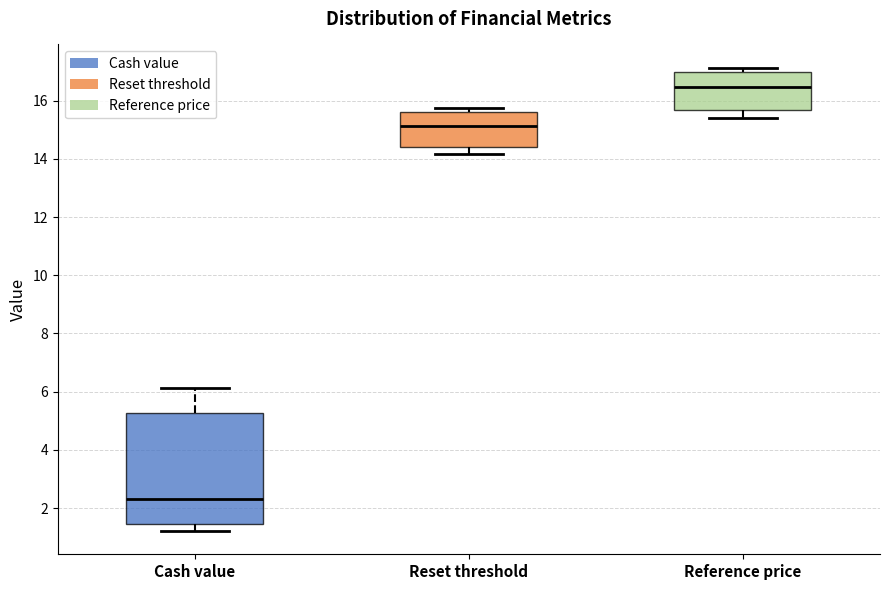

Which box is the tallest, from its lower edge to its upper edge?

Cash value